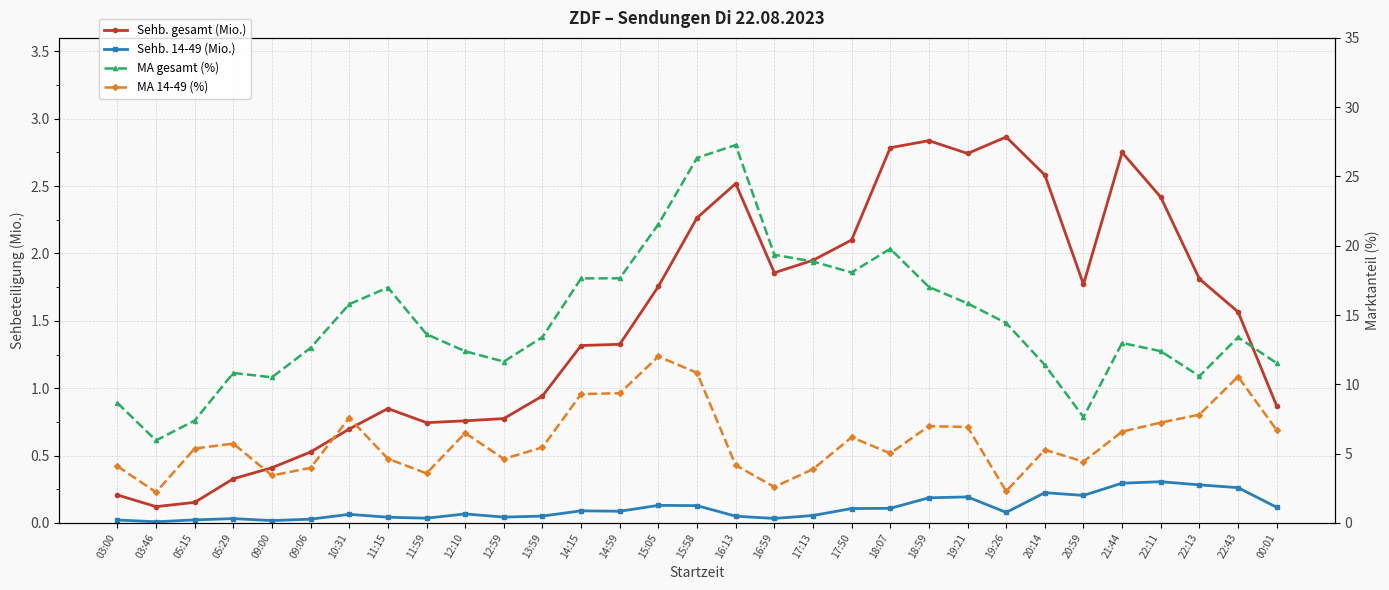

True or false: MA 14-49 (%) and Sehb. 14-49 (Mio.) cross at least once.

False